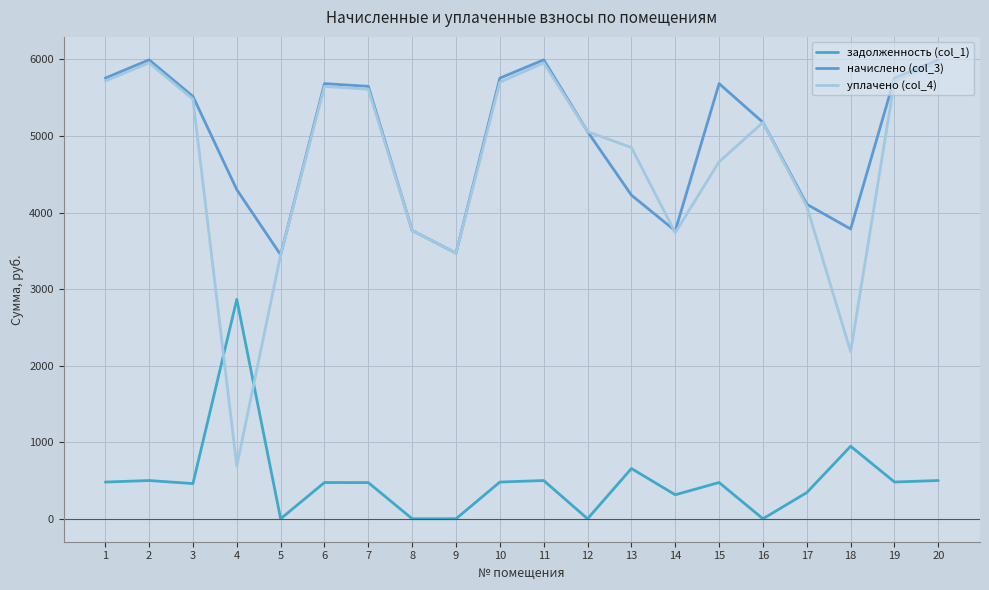

At which category does уплачено (col_4) reach its first local valley?

4